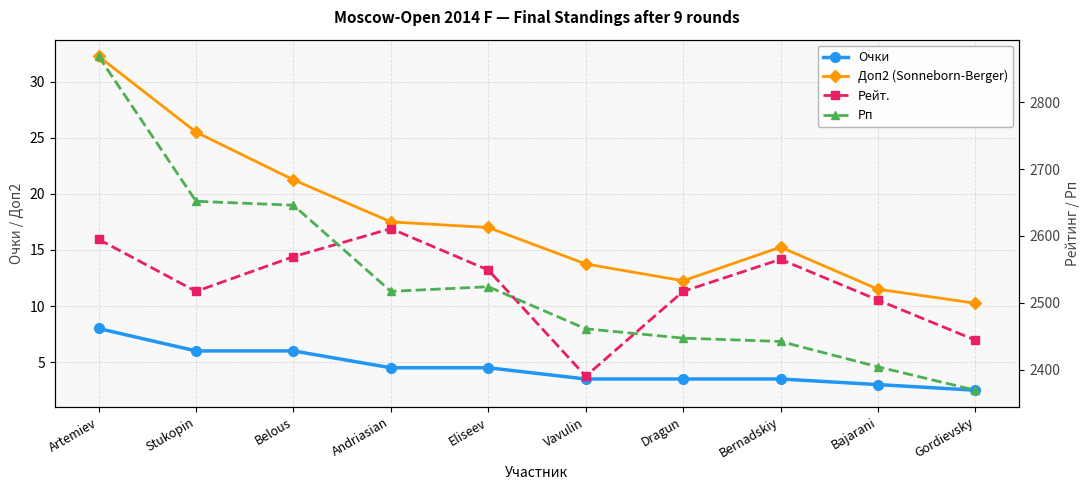

What is the maximum value for Доп2 (Sonneborn-Berger)?

32.2